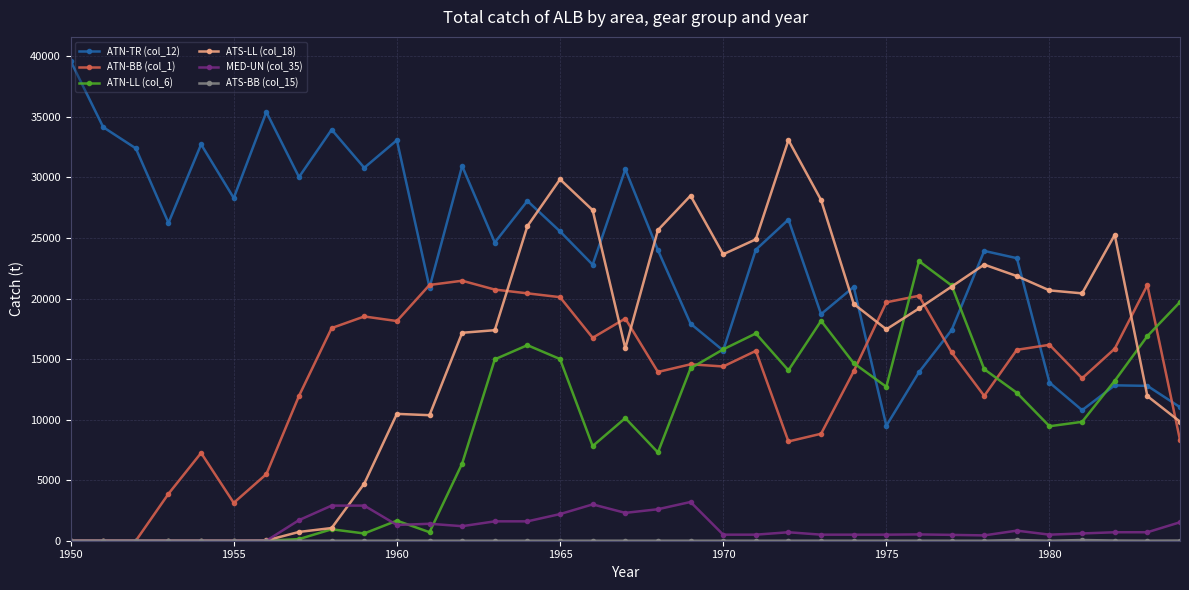

Count the number of categories in the chart.

35